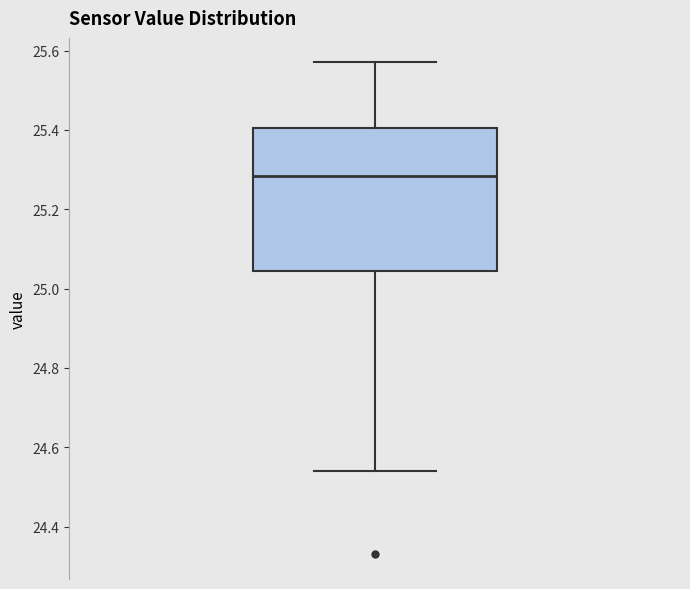

Where does the lower whisker of the box end on the y-axis? The values are not printed on the chart, so give them approximately, as read against the axis.

24.54